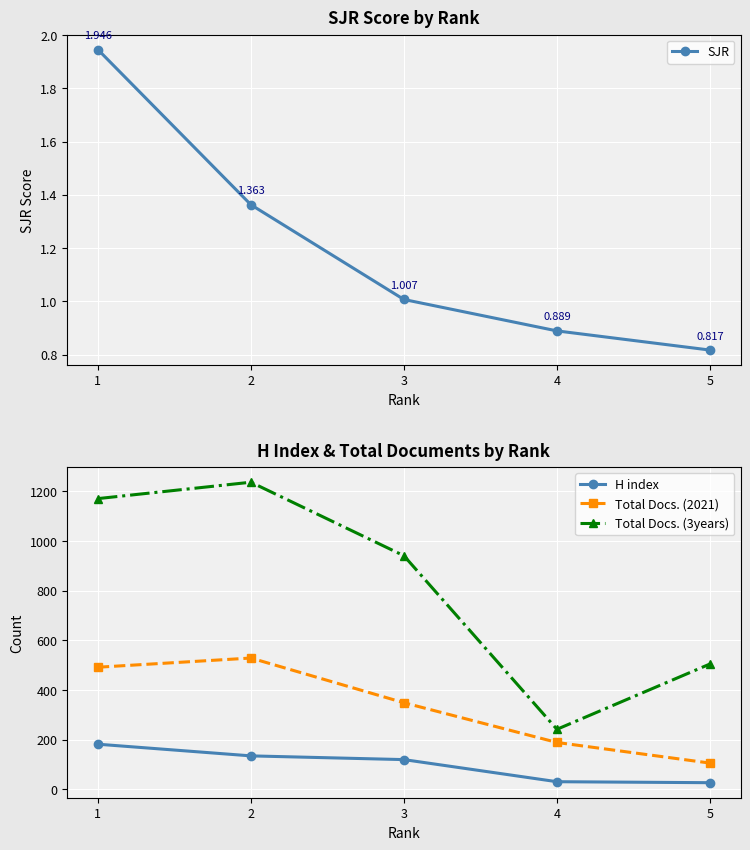

True or false: H index and Total Docs. (3years) cross at least once.

False